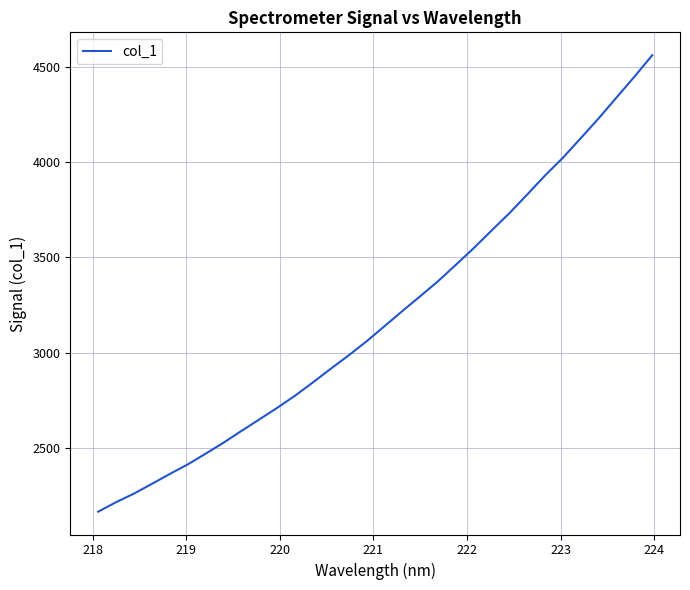

What is the greatest value displayed?

4561.3